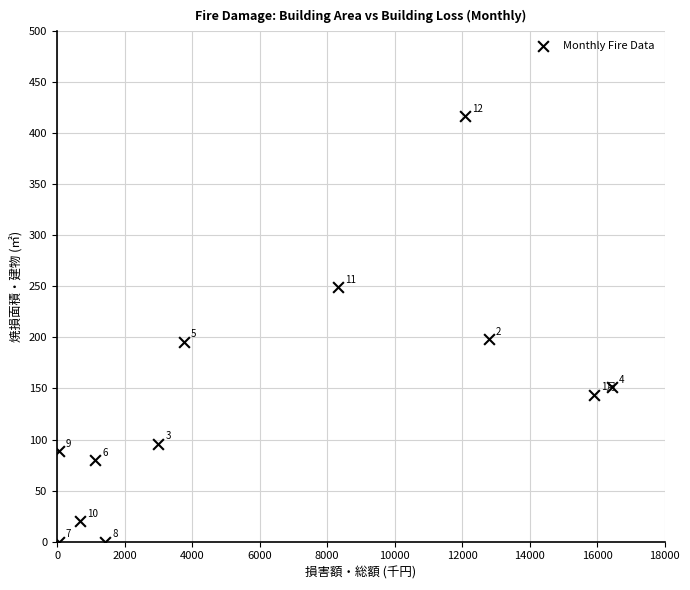

What is the range of Y values (max minus min)?

417